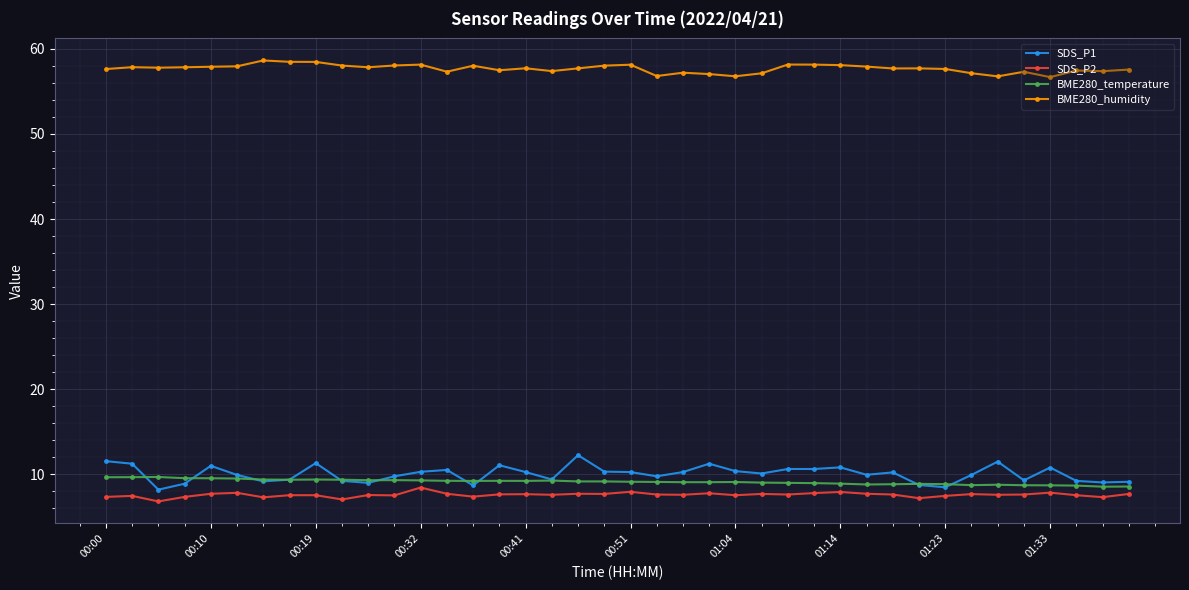

At how many categories does at least one series exceed 20?

40